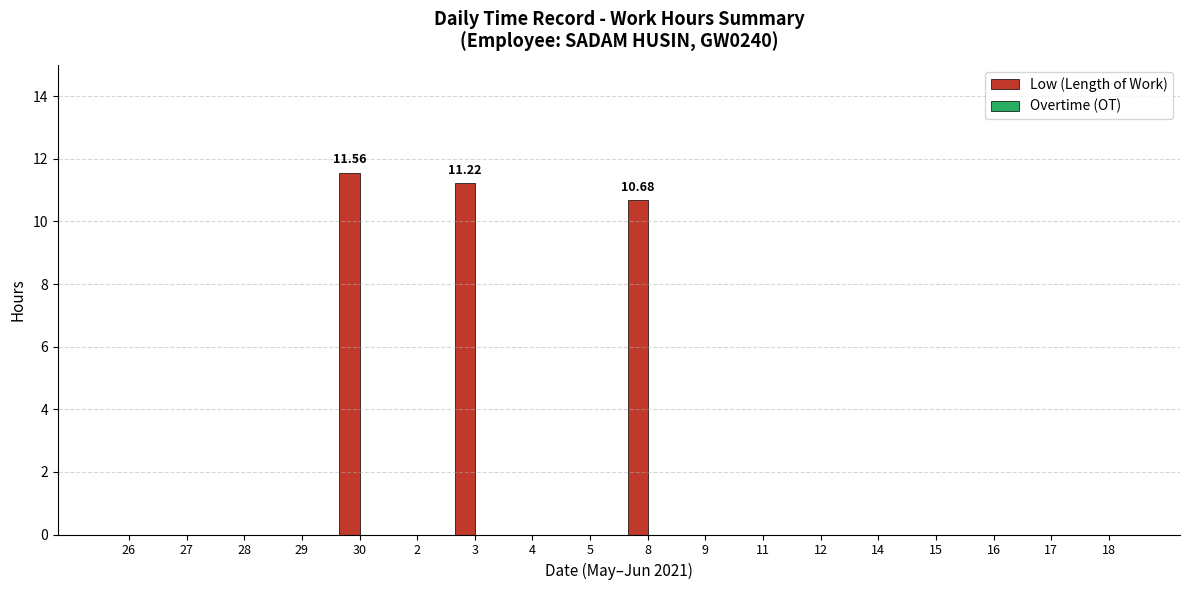

What is the change in value from 2 to 3?

+11.2